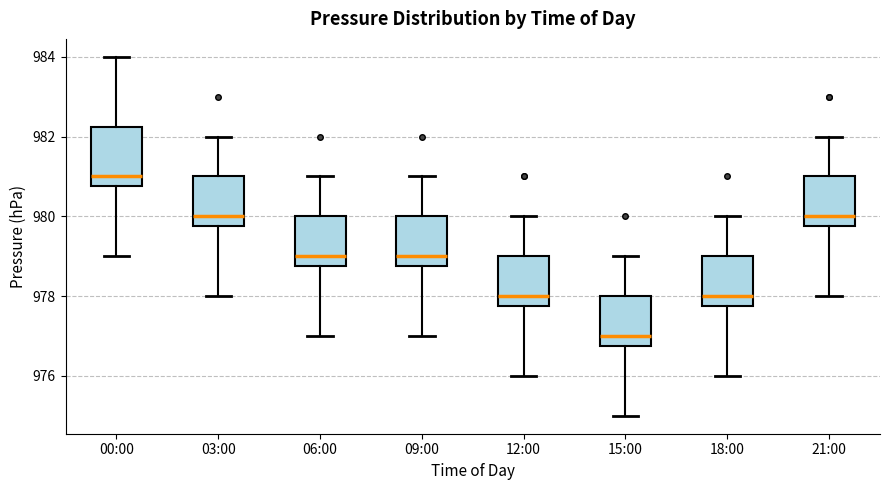

Comparing the boxes themselves (not the whiskers), which one is the tallest?

00:00